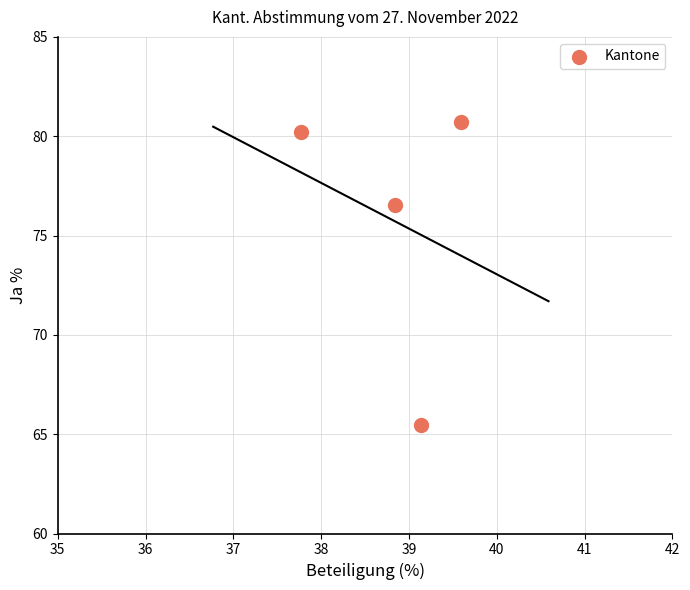

What is the average X value?

38.8